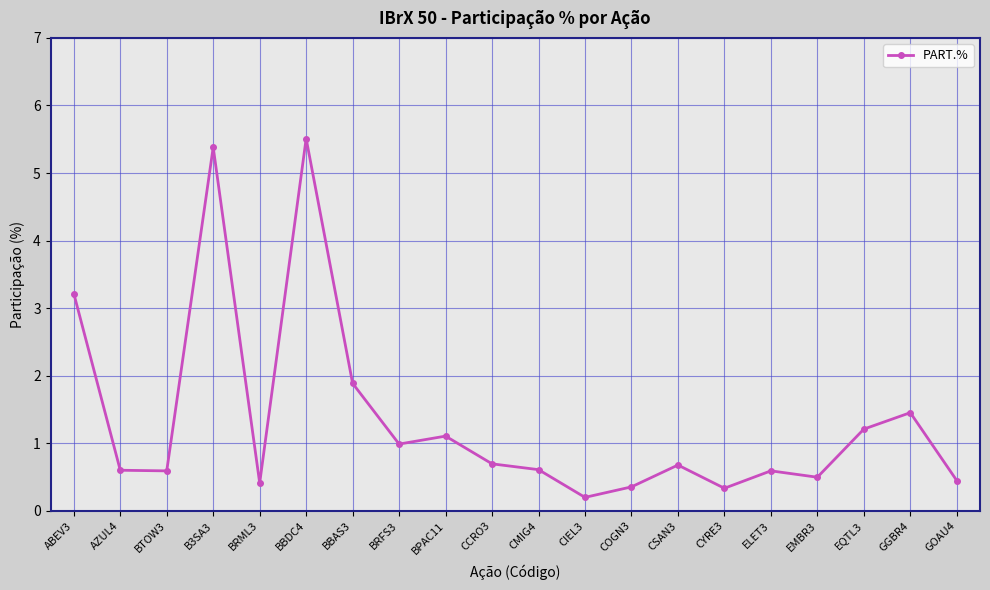

At which category does the data reach its first local peak?

B3SA3